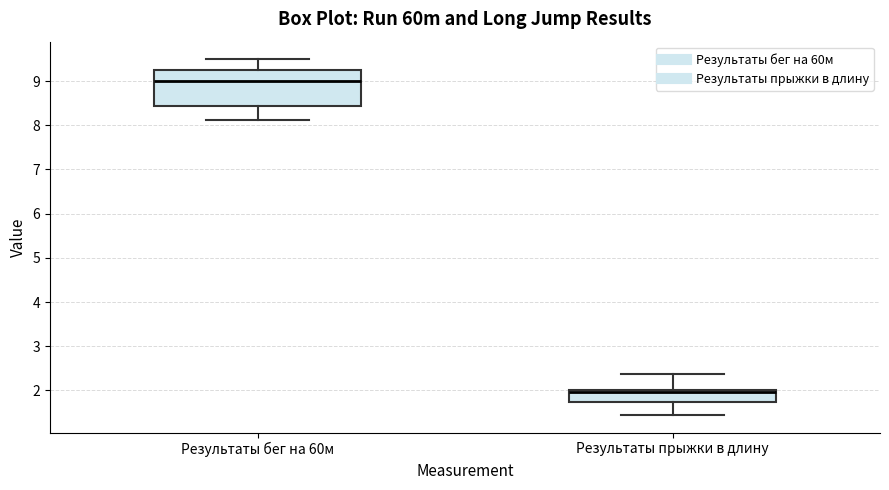

Comparing the boxes themselves (not the whiskers), which one is the tallest?

Результаты бег на 60м